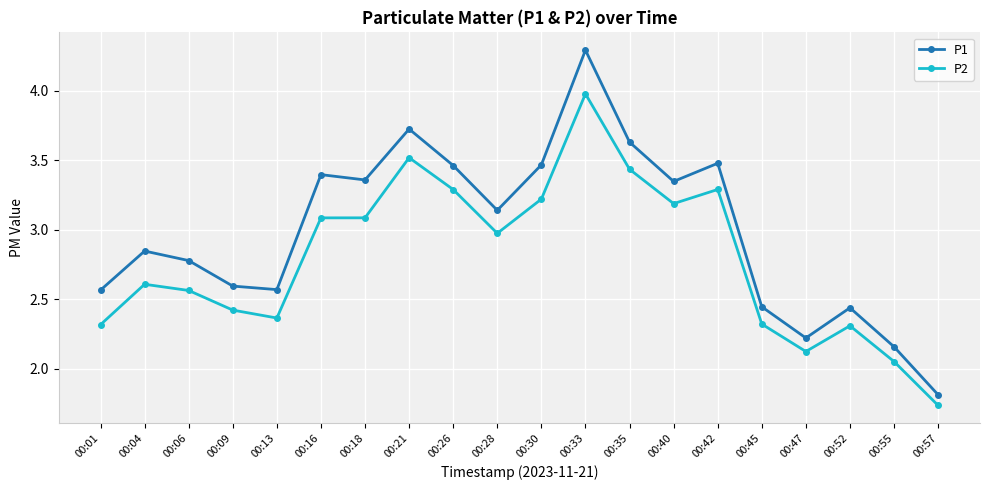

At 00:45, list the series in order from largest to smallest.

P1, P2